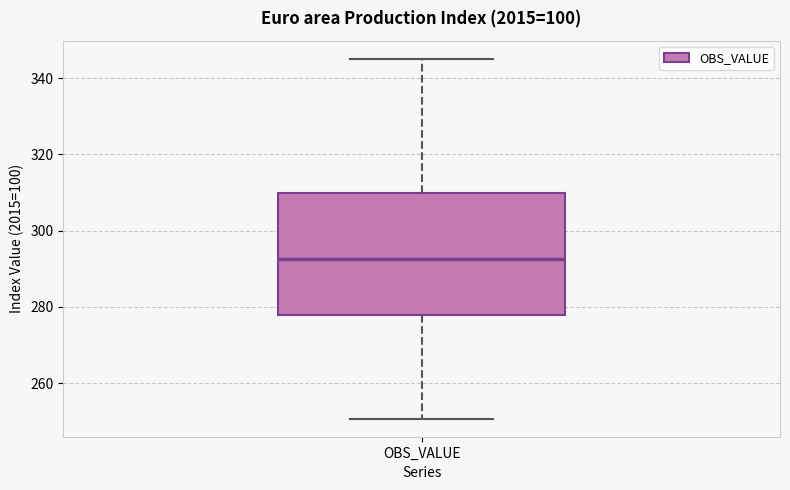

Transcribe this box plot: give where the median line is, the range the box spans, and where the two whiskers end, as read against the y-axis. The values are not printed on the chart, so give them approximately, as read against the axis.

median 292, box 278 to 310, whiskers 250 to 346